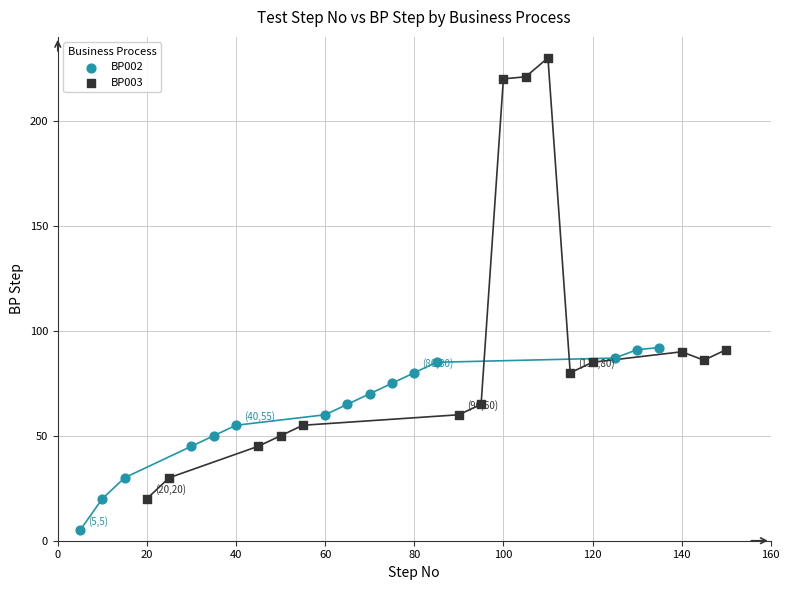

Which series has the widest spread of Y values?

BP003